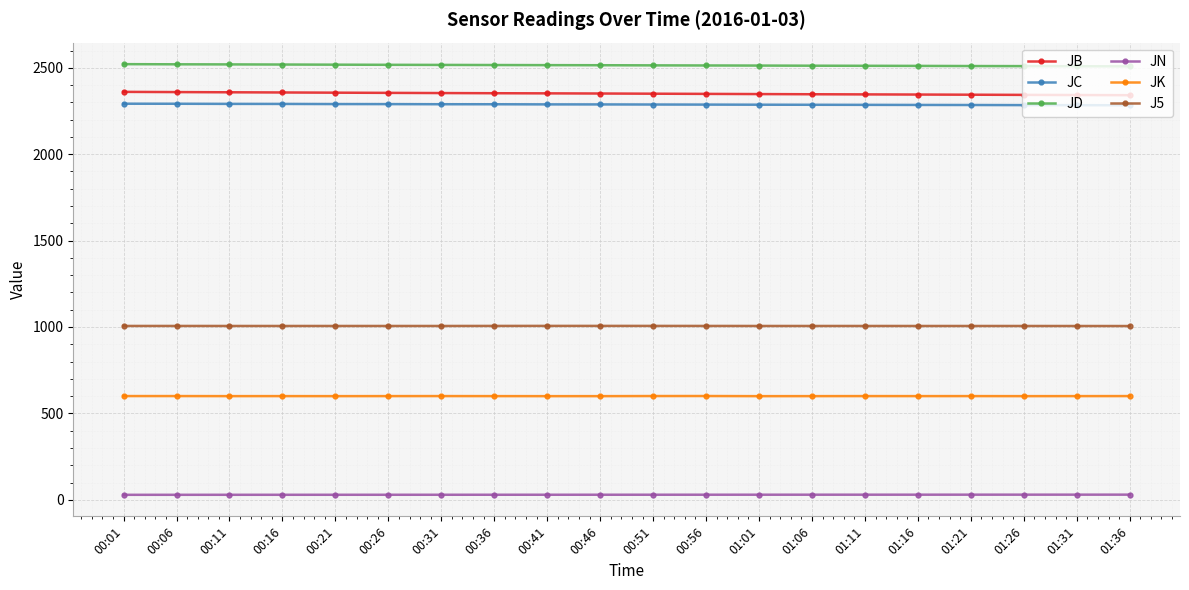

What is the maximum value for JC?

2292.1